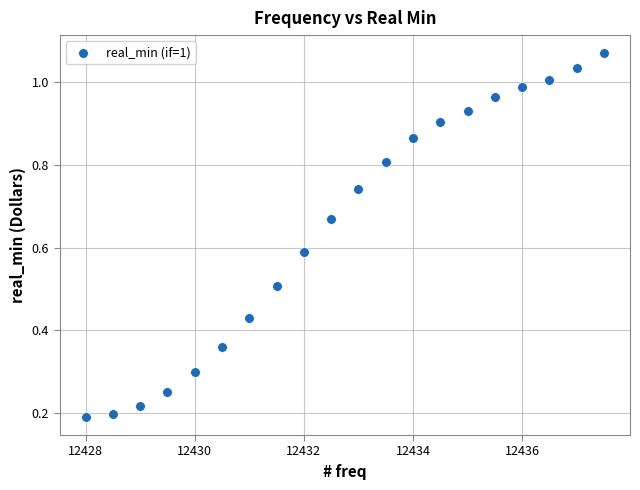

What is the range of X values (max minus min)?

9.5